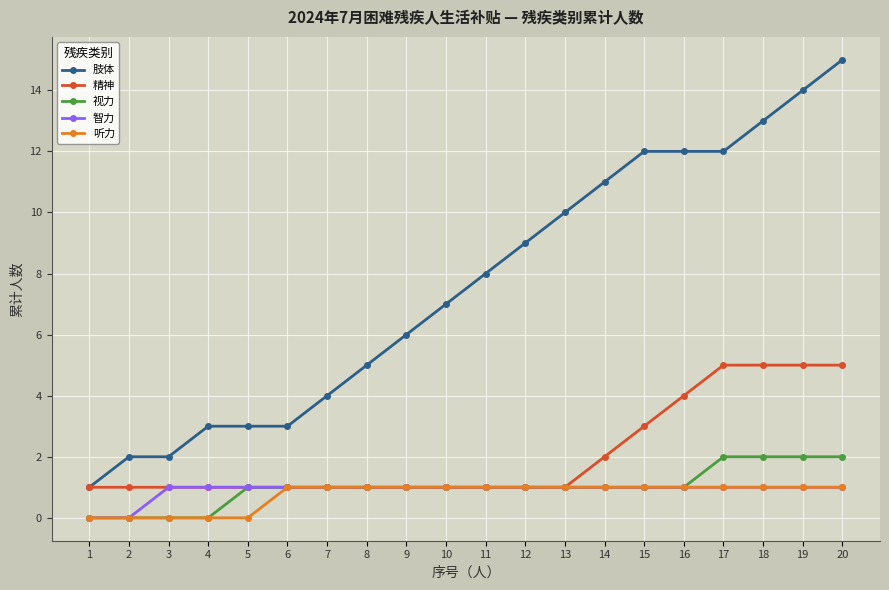

At which category does the chart reach its peak across all series?

20